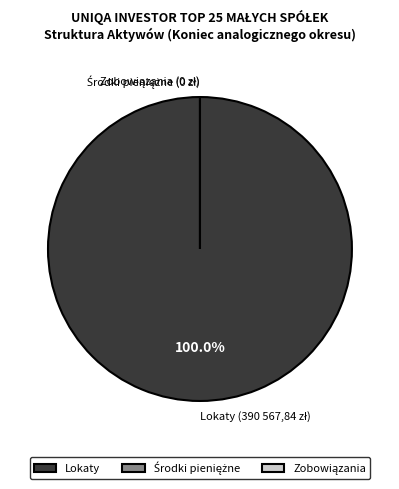

Which category has the biggest portion of the pie?

Lokaty